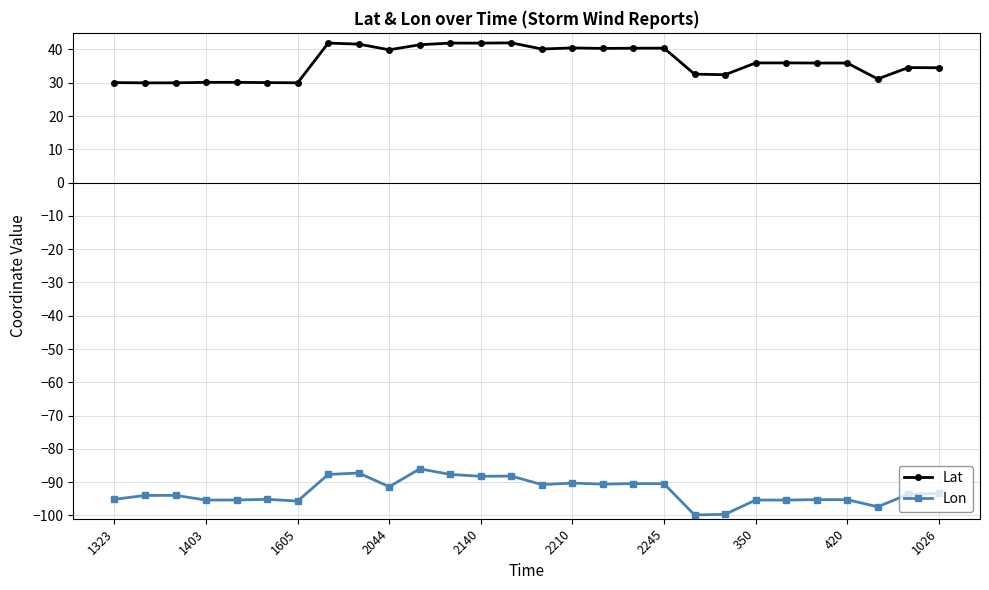

At how many categories does at least one series exceed 1?

28